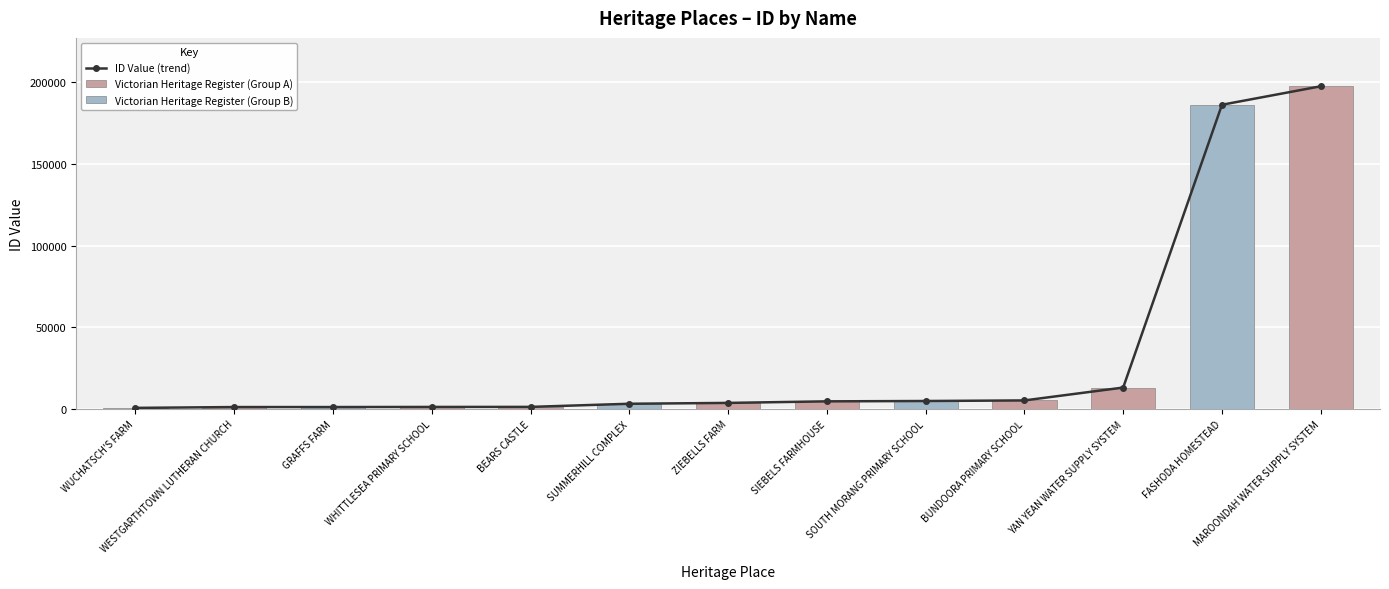

Reading left to right, what are all the values shown in this chart?

ID Value (trend): 643	1152	1153	1214	1248	3165	3687	4647	4855	5205	13088	186243	197552
Victorian Heritage Register (Group A): 643	1152	0	1214	1248	0	3687	4647	0	5205	13088	0	197552
Victorian Heritage Register (Group B): 0	0	1153	0	0	3165	0	0	4855	0	0	186243	0